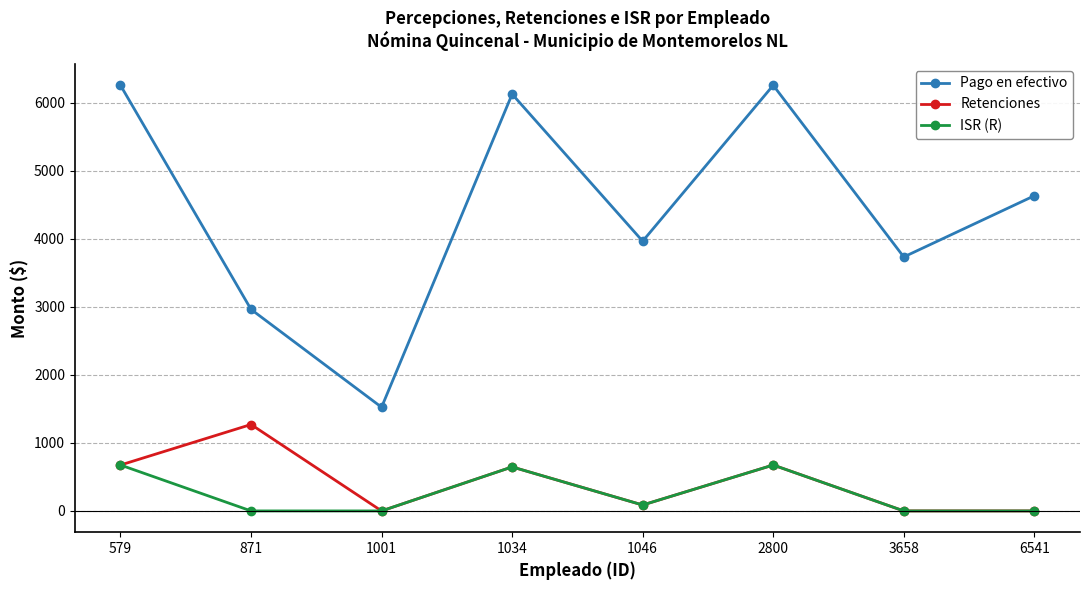

True or false: Pago en efectivo and ISR (R) cross at least once.

False